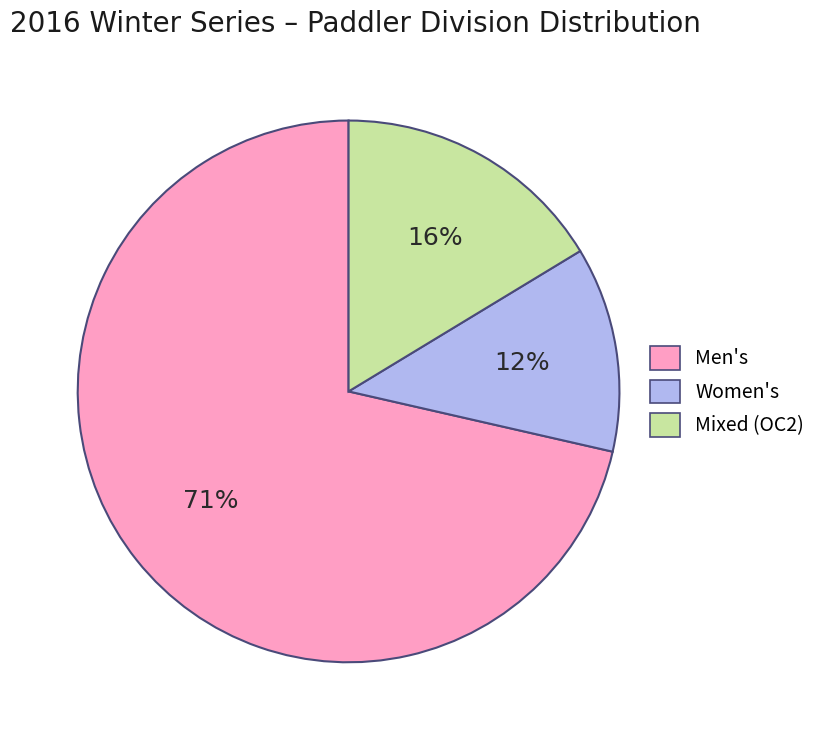

Which category accounts for the majority?

Men's